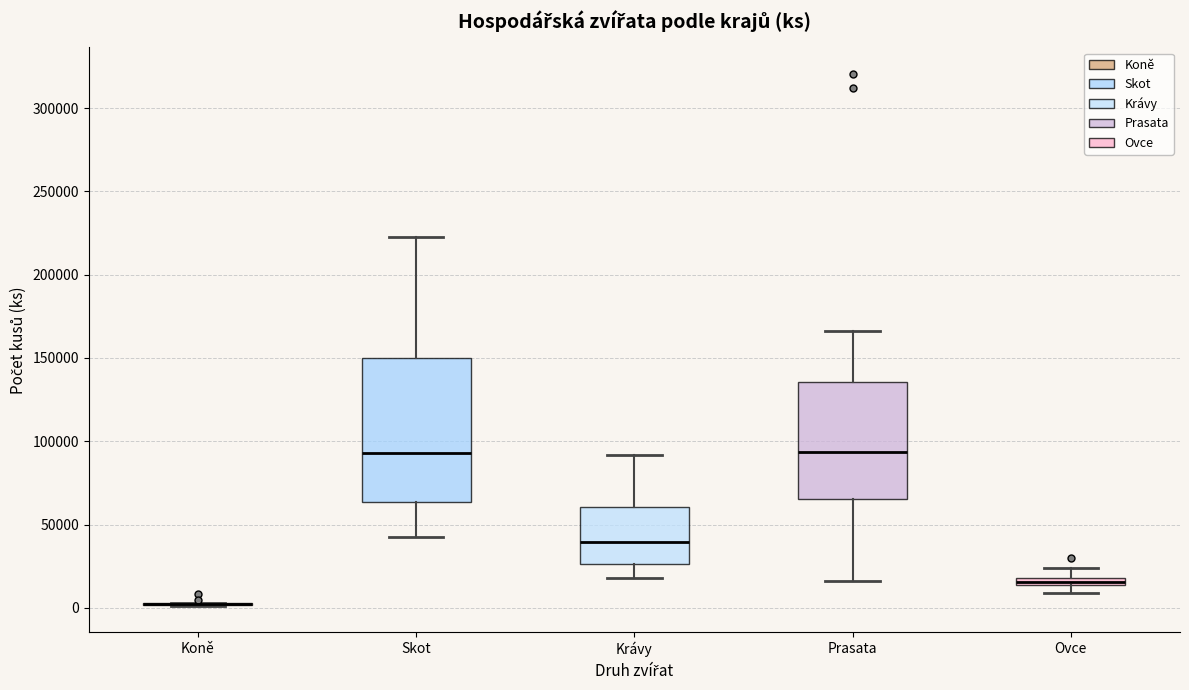

Where is the upper edge of the box for Ovce on the y-axis? The values are not printed on the chart, so give them approximately, as read against the axis.

20000